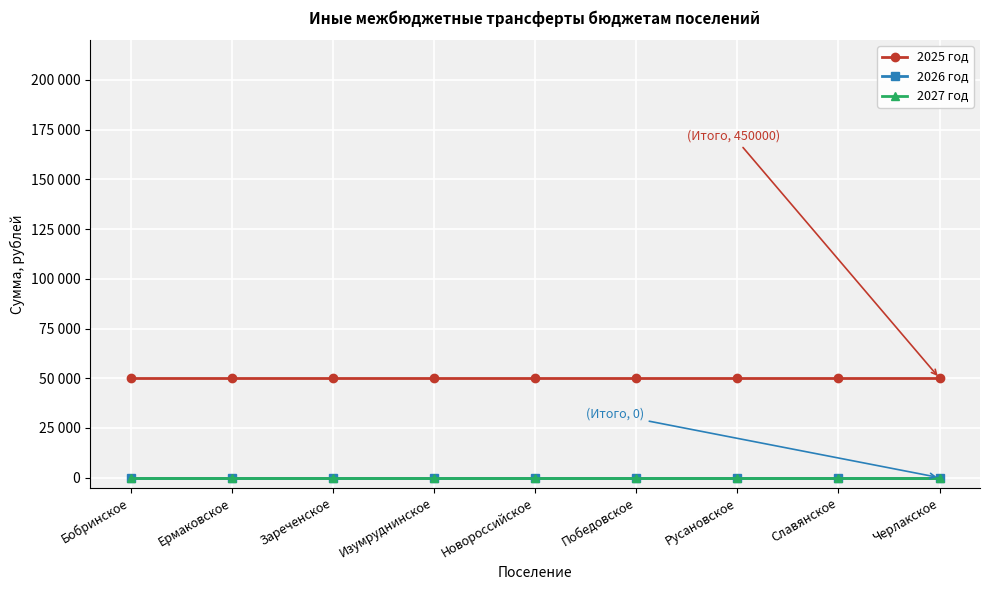

The 2026 год series shows 0 at Изумруднинское. True or false?

True